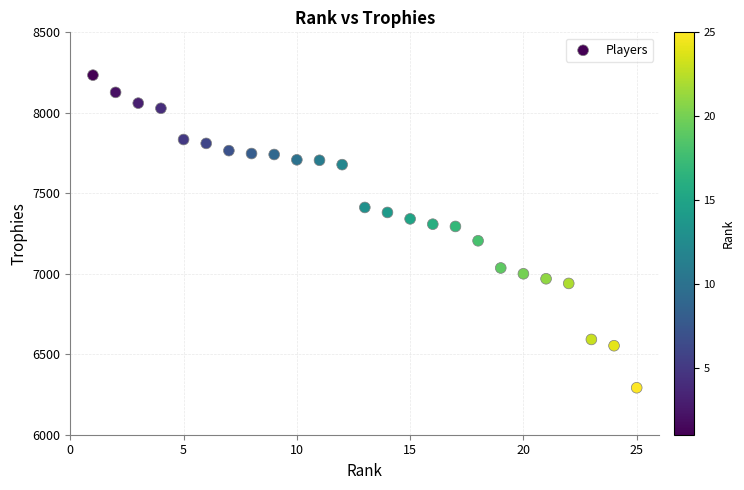

What is the range of X values (max minus min)?

24